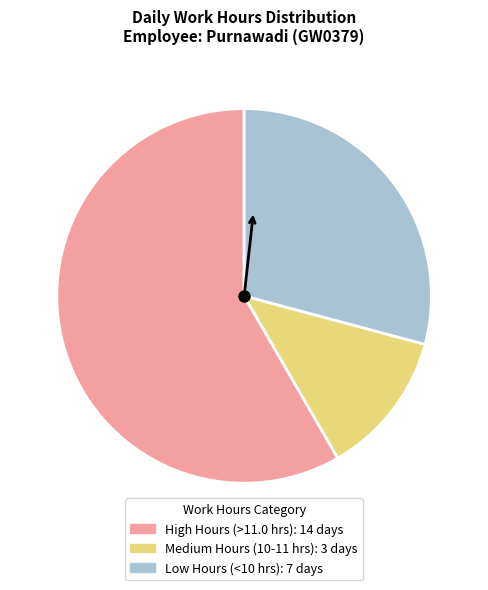

How many slices are in this pie chart?

3